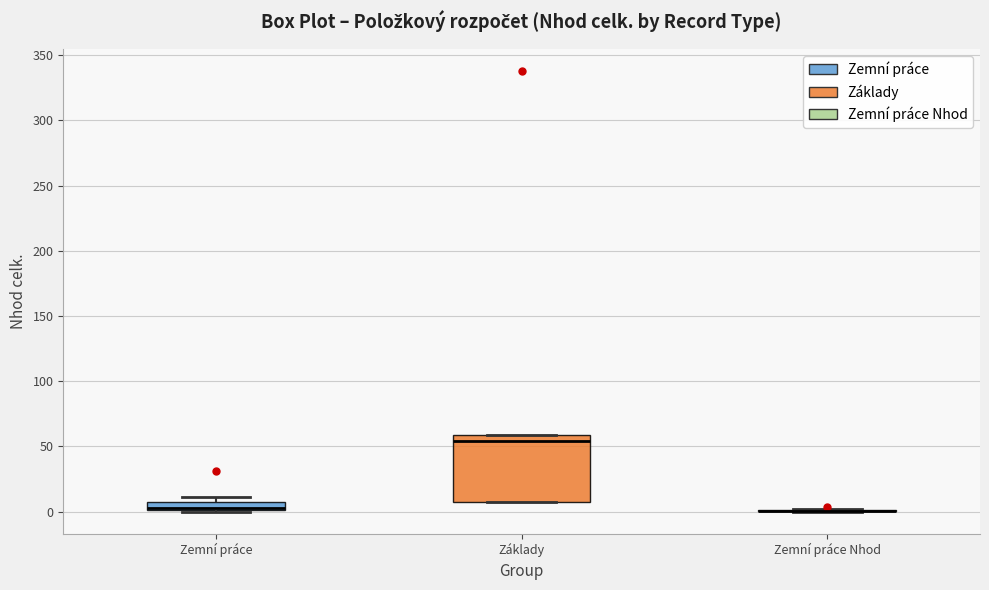

Which box is the tallest, from its lower edge to its upper edge?

Základy